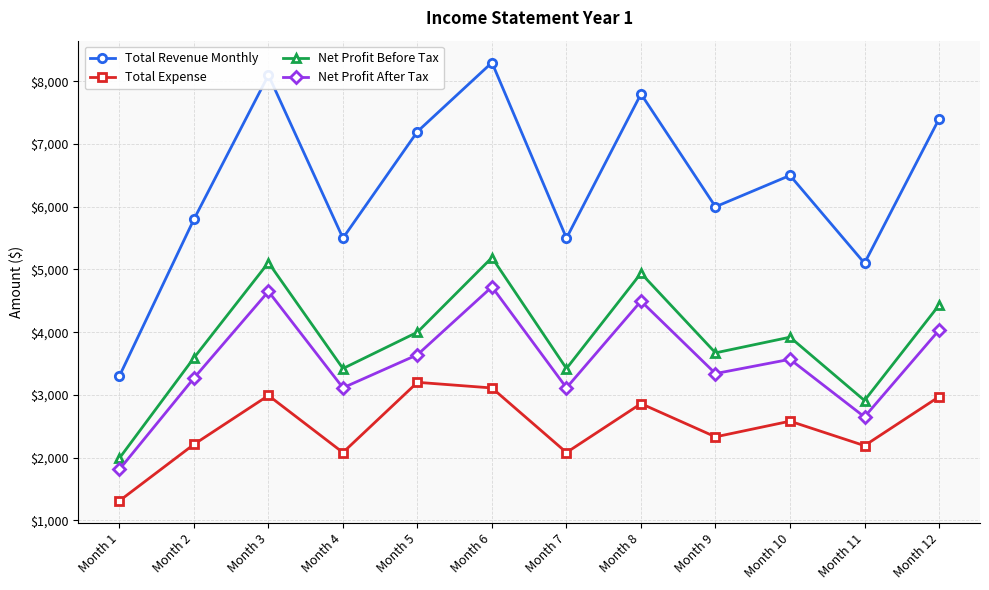

What is the value of the Total Expense point at the 3rd from the left?

2990.0